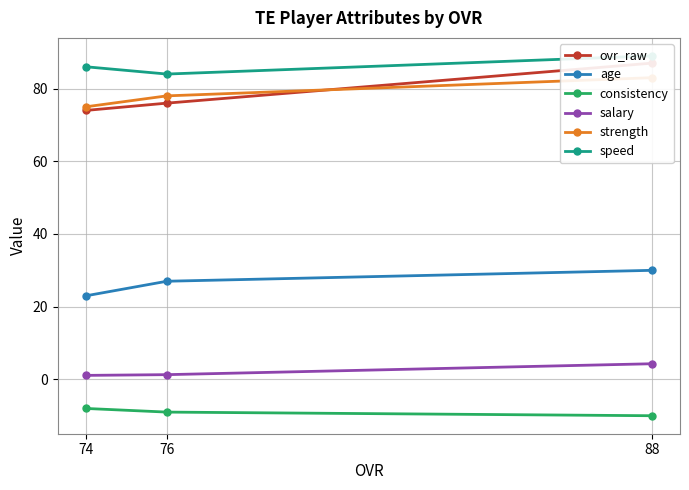

What is the value of the speed point at the 2nd from the left?

84.0